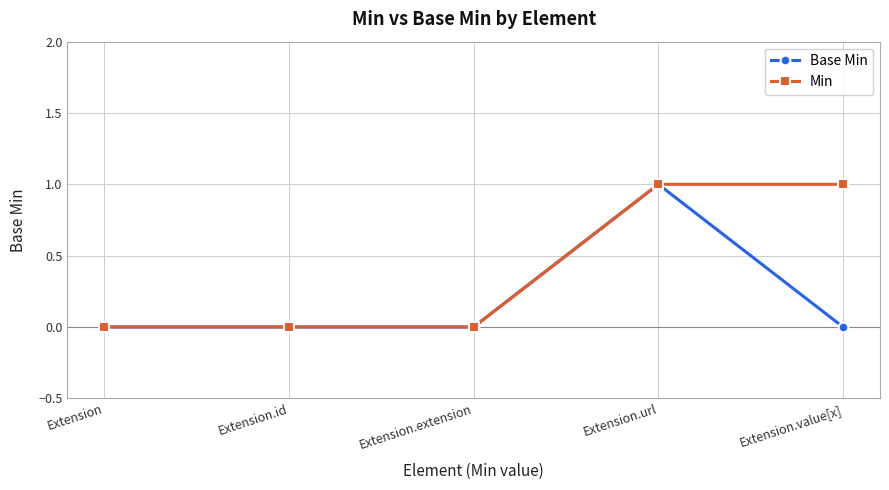

Which series changed the most between Extension.id and Extension.value[x]?

Min